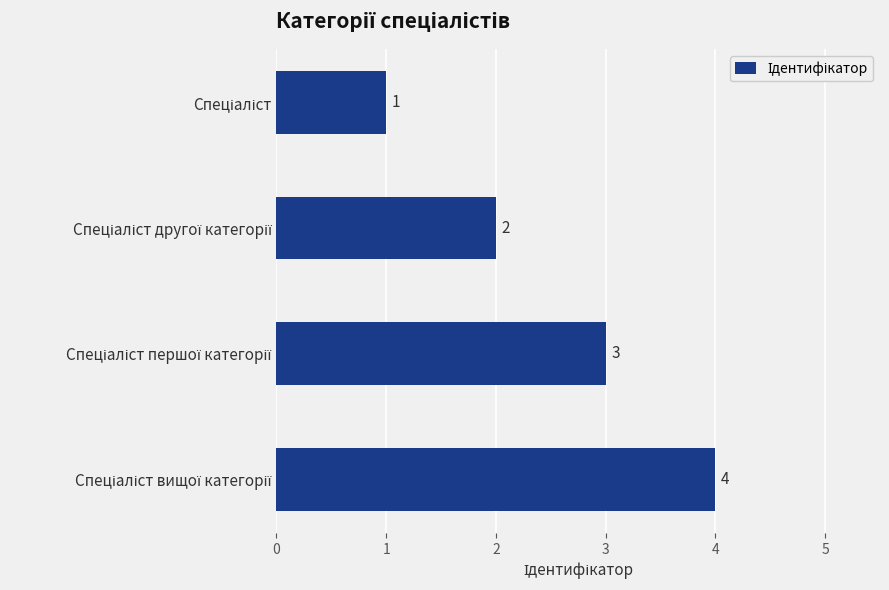

What is the sum of all values?

10